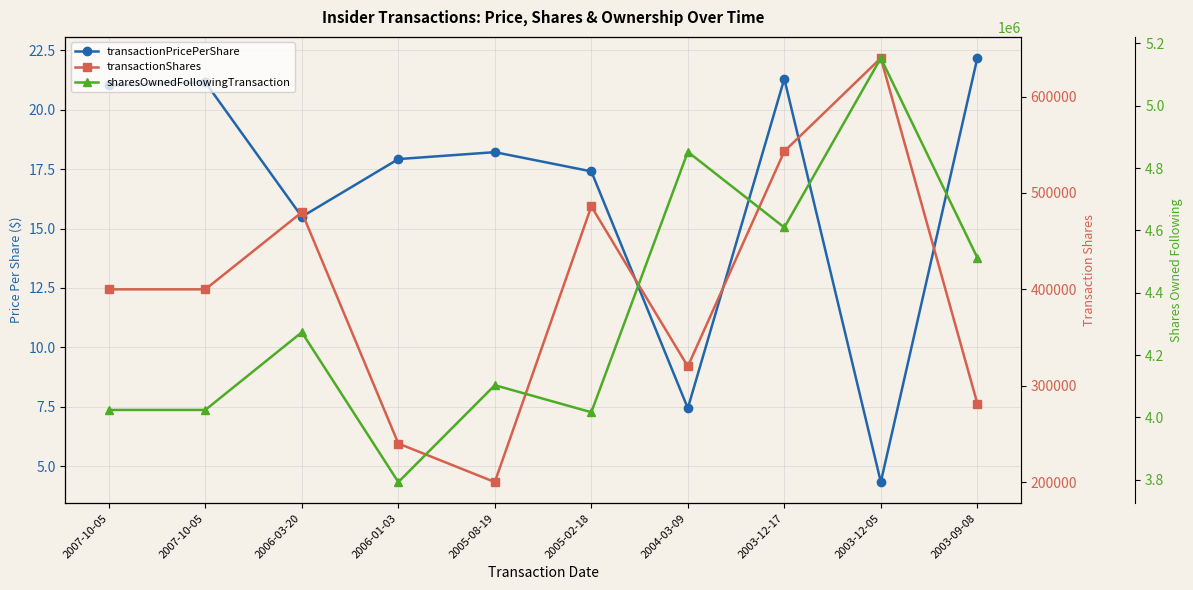

How many data points in sharesOwnedFollowingTransaction are less than 4273312?

5